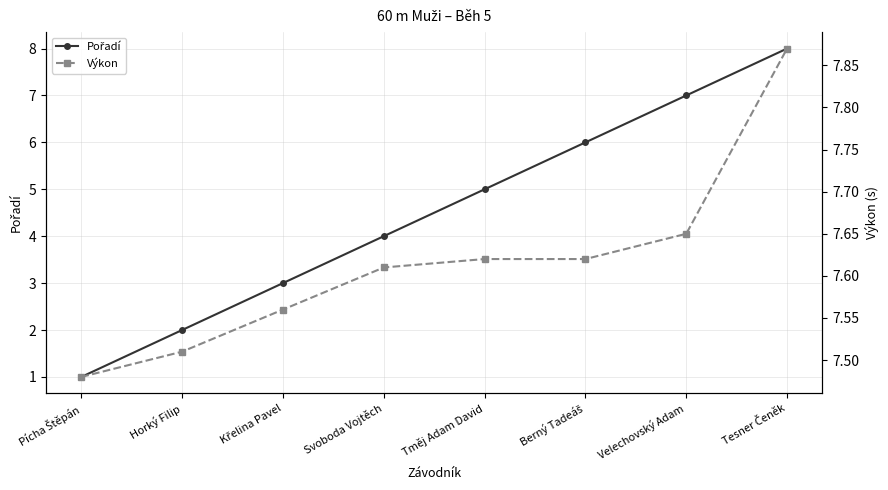

What is the difference between the maximum and minimum values in the Pořadí series?

7.0